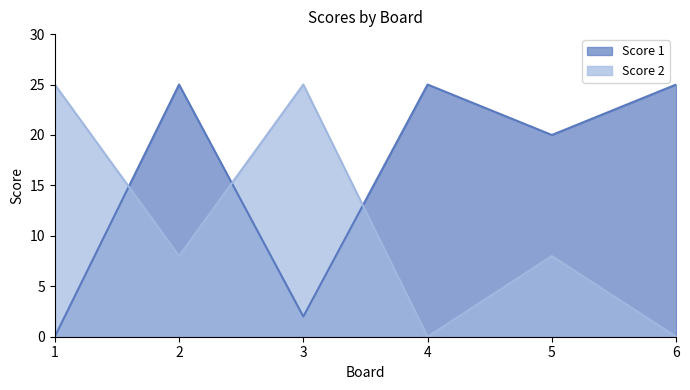

The value of Score 1 at 5 is 20. True or false?

True